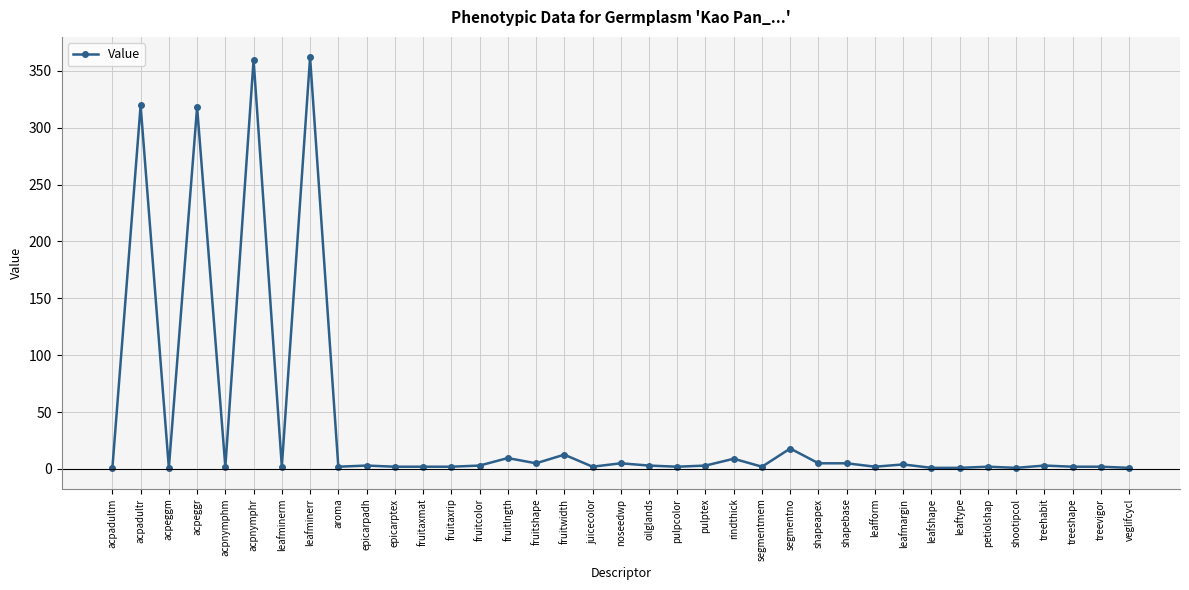

How many data points does each series have?

37